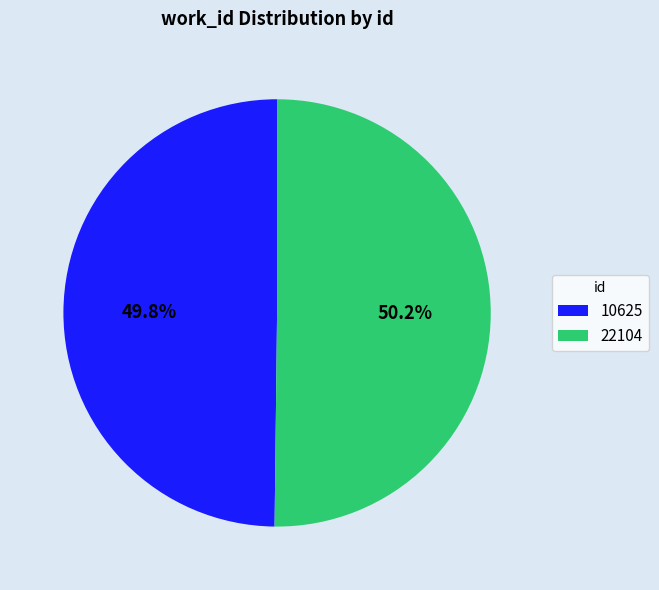

True or false: 22104 accounts for 44% of the total.

False